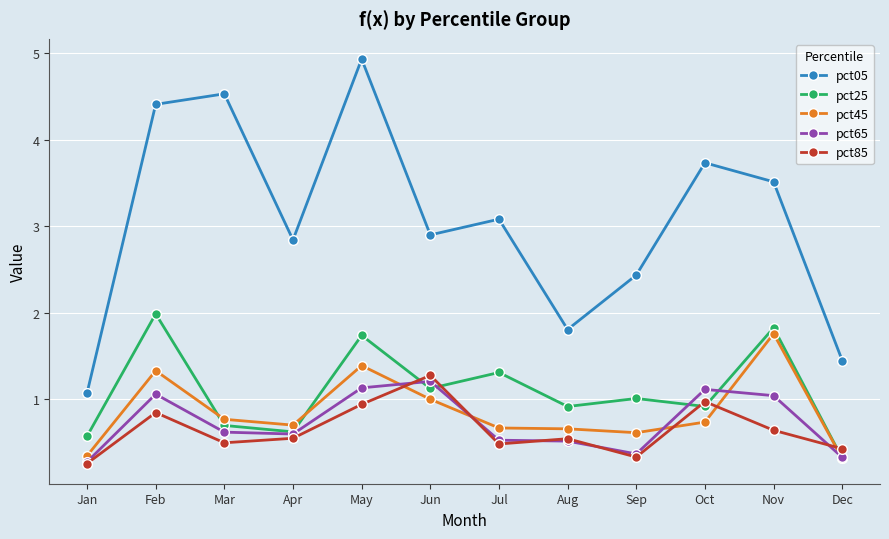

What value does the pct25 series have at Nov?

1.8